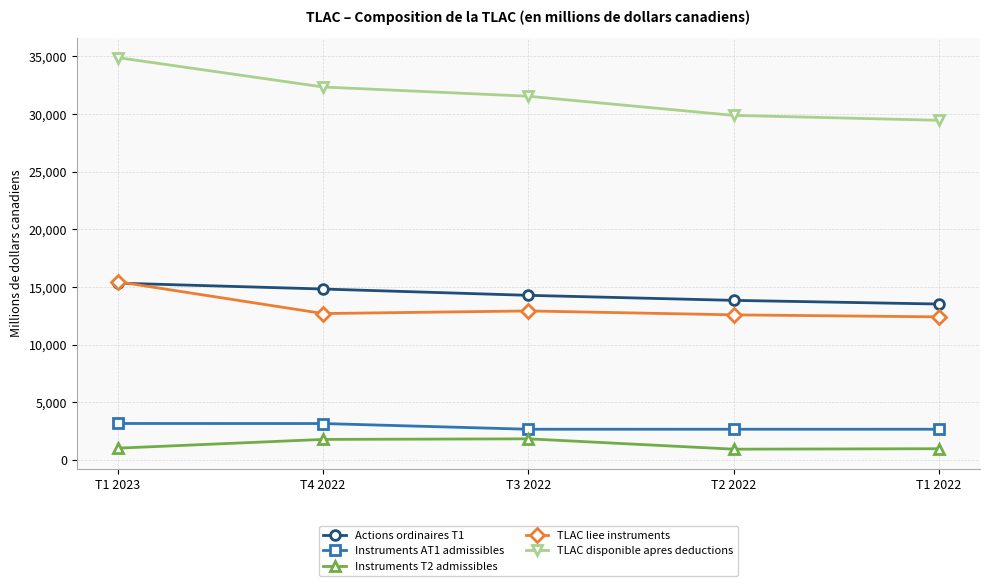

What is the highest value of the TLAC liee instruments series?

15452